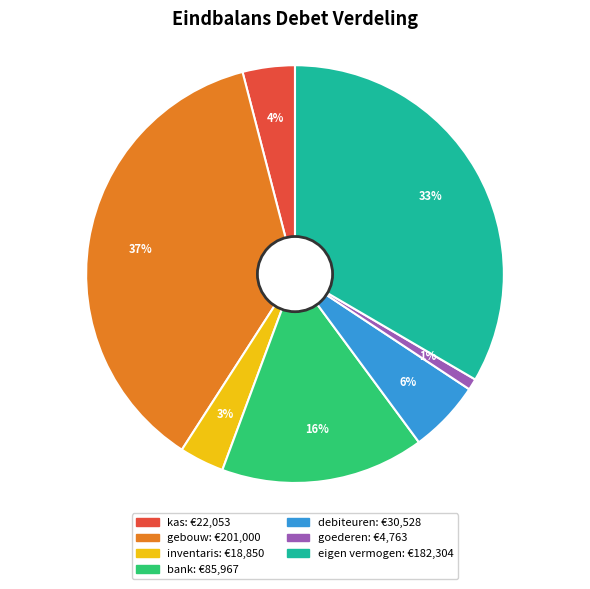

To the nearest percent, what is the combined percentage of eigen vermogen and kas?

37%